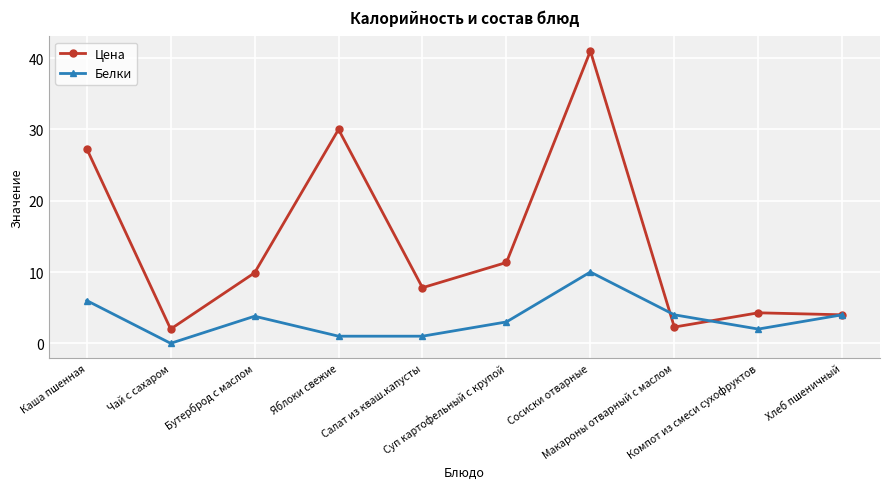

Is it true that Цена equals 67.8 at Сосиски отварные?

False